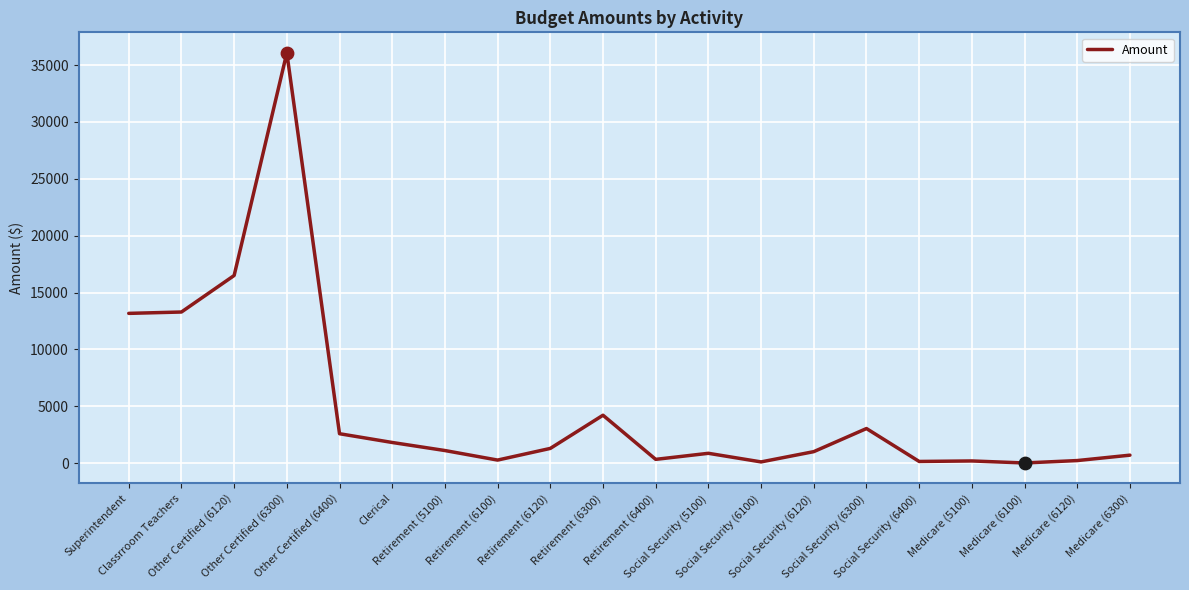

What is the change in value from Clerical to Social Security (6300)?

+1224.6